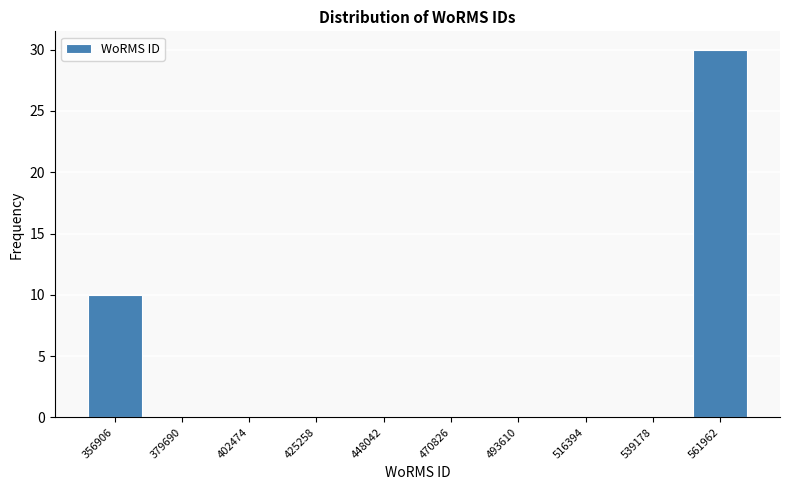

Reading left to right, transcribe all the data shown in this chart.

356906=10	379690=0	402474=0	425258=0	448042=0	470826=0	493610=0	516394=0	539178=0	561962=30